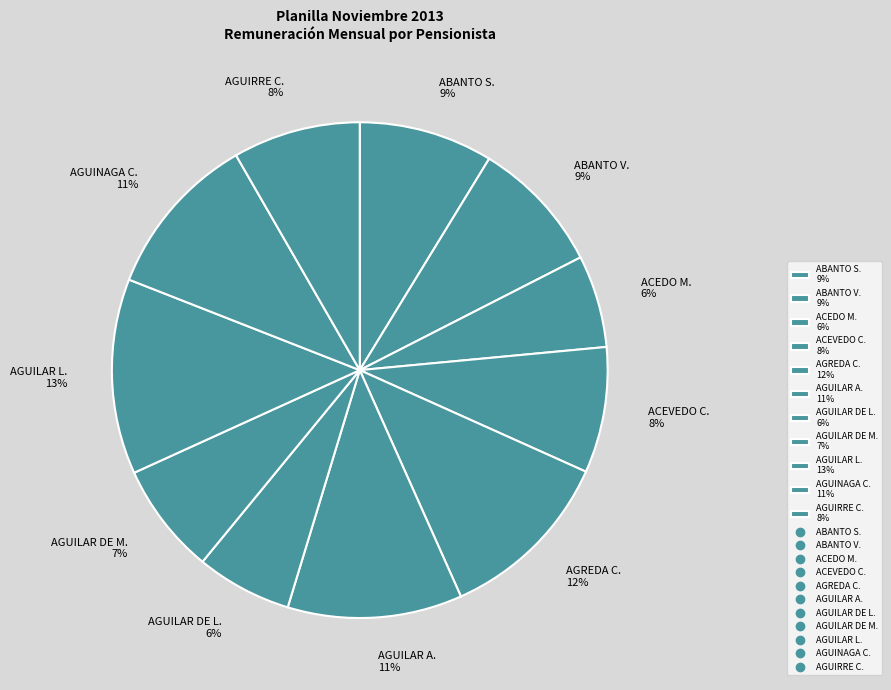

What is the ratio of the value at ACEDO M. 6% to the value at ABANTO V. 9%?

0.7